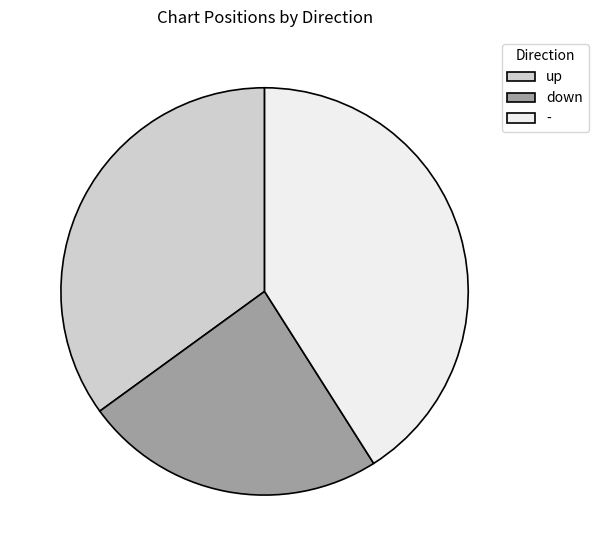

Is there a majority slice in this chart?

No